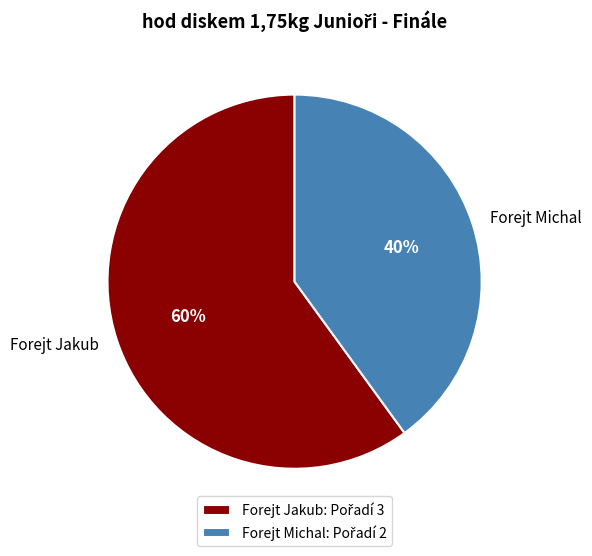

Do Forejt Michal and Forejt Jakub together represent more than half of the pie?

Yes